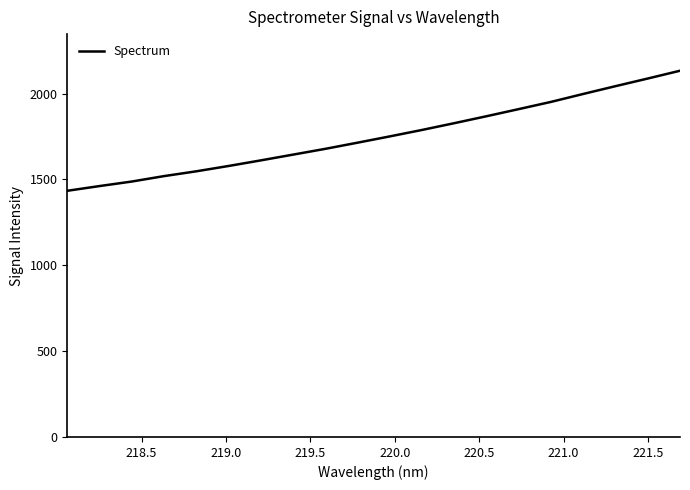

What is the minimum value shown in the chart?

1433.6